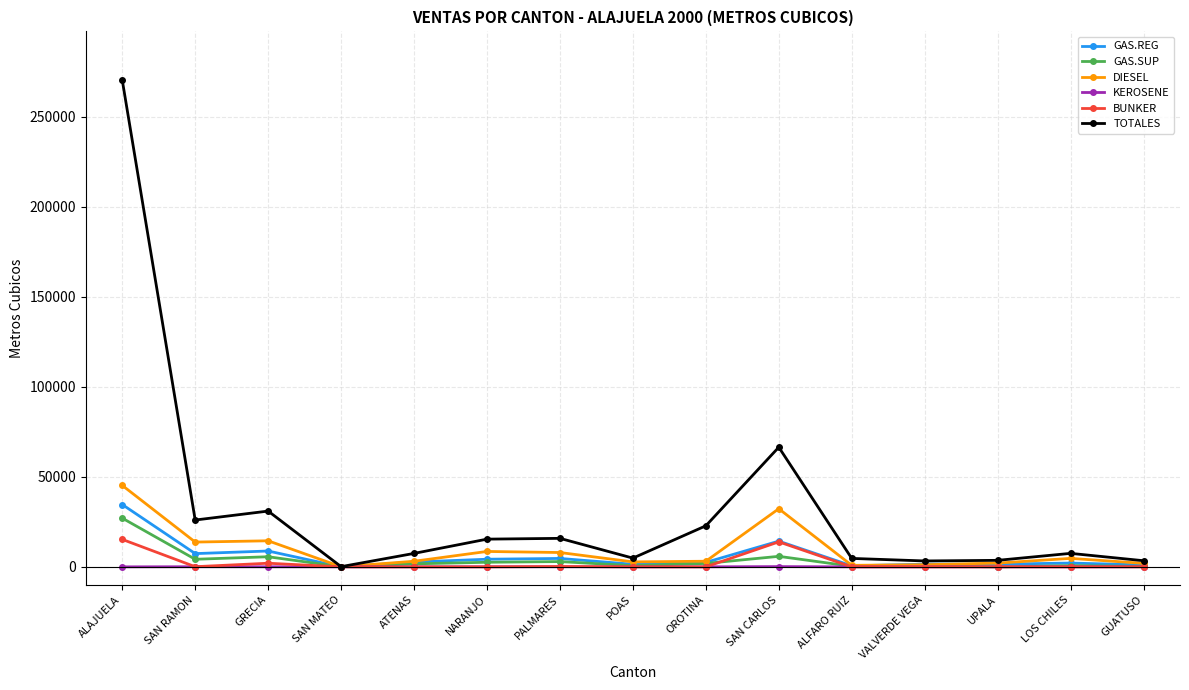

What are all the series names shown in the legend?

GAS.REG, GAS.SUP, DIESEL, KEROSENE, BUNKER, TOTALES